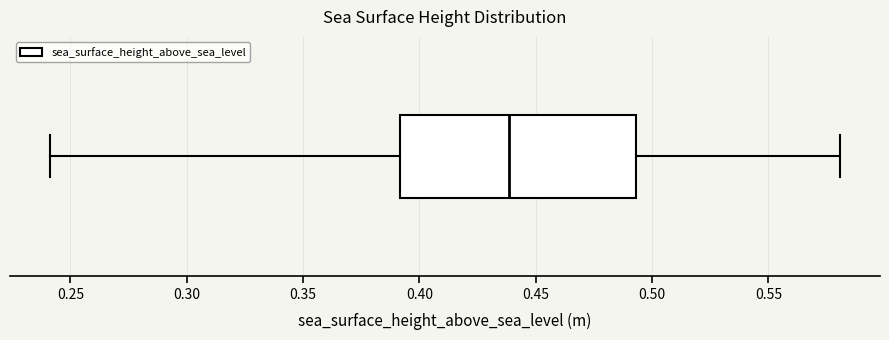

Read this box plot against the x-axis: the position of the median line, the range covered by the box, and the ends of both whiskers. The values are not printed on the chart, so give them approximately, as read against the axis.

median 0.440, box 0.390 to 0.495, whiskers 0.240 to 0.580